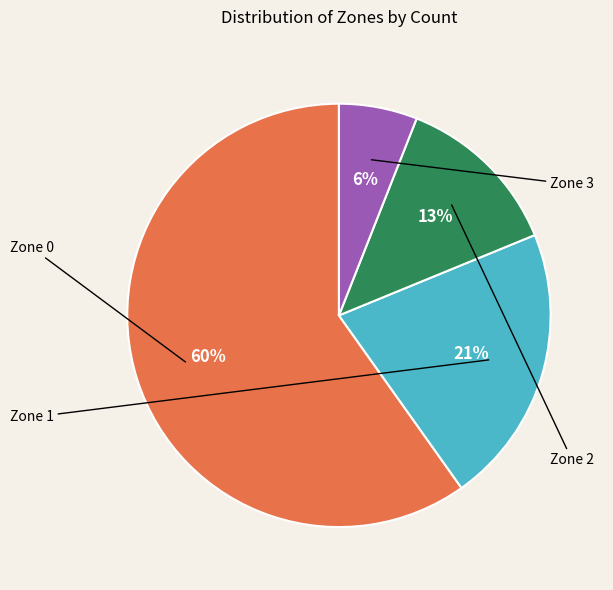

Does any single category account for the majority?

Yes